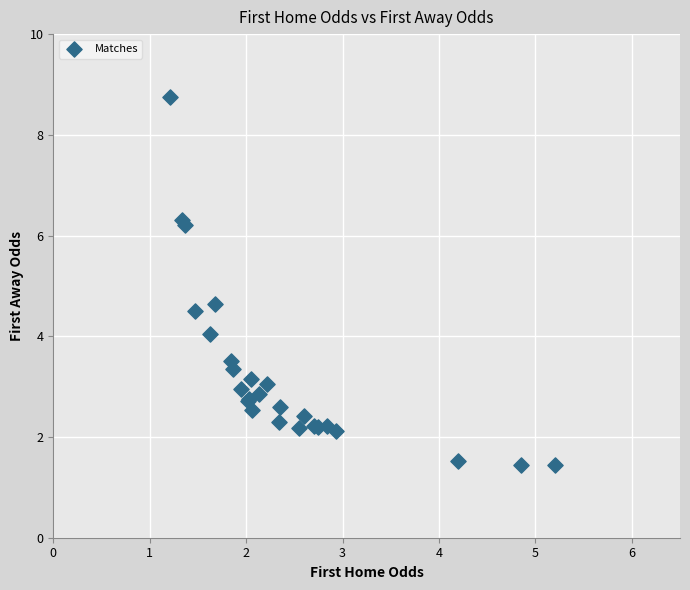

What Y value in the scatter plot is closest to 5?

4.7